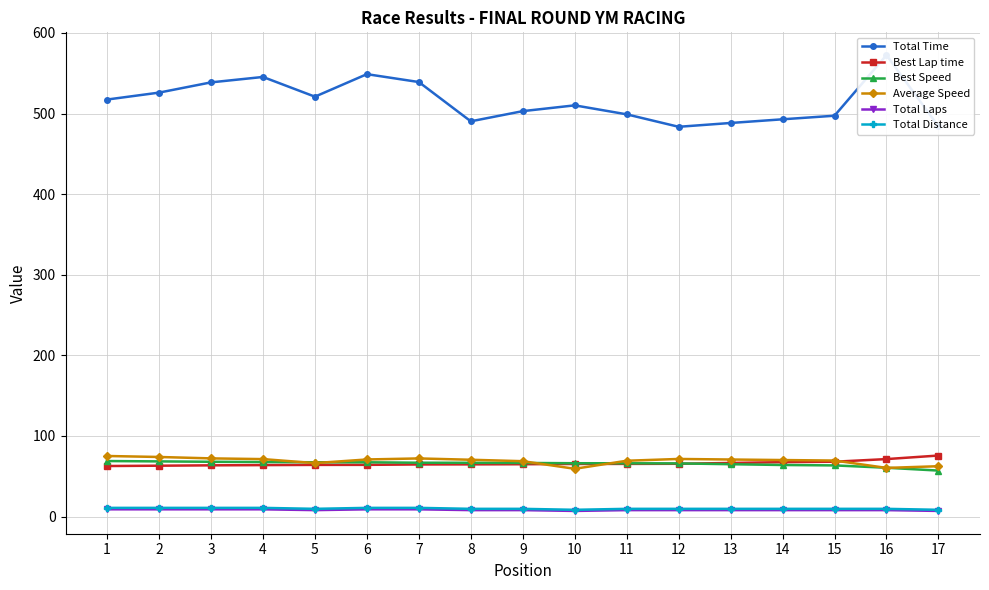

What is the value of the Total Time point at the 17th from the left?

484.1